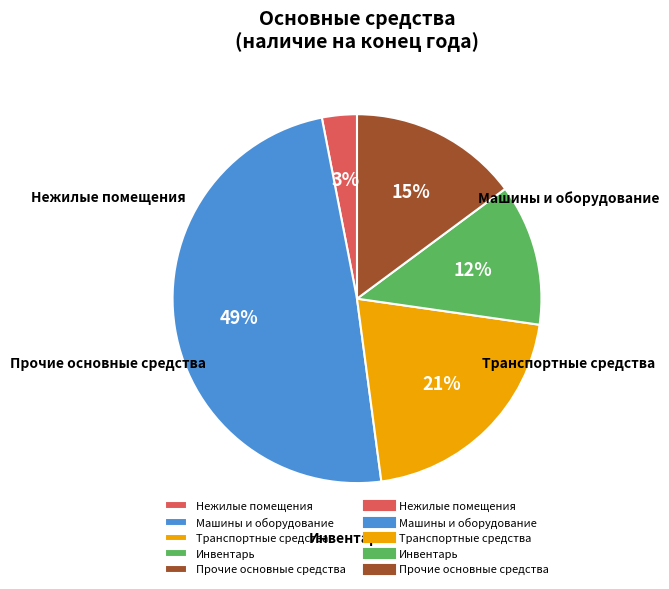

Between Инвентарь and Транспортные средства, which is larger?

Транспортные средства